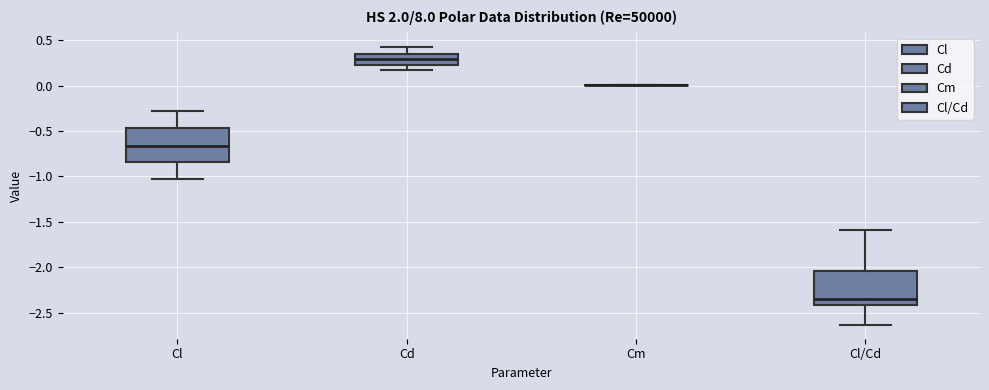

Where is the upper edge of the box for Cl/Cd on the y-axis? The values are not printed on the chart, so give them approximately, as read against the axis.

-2.05